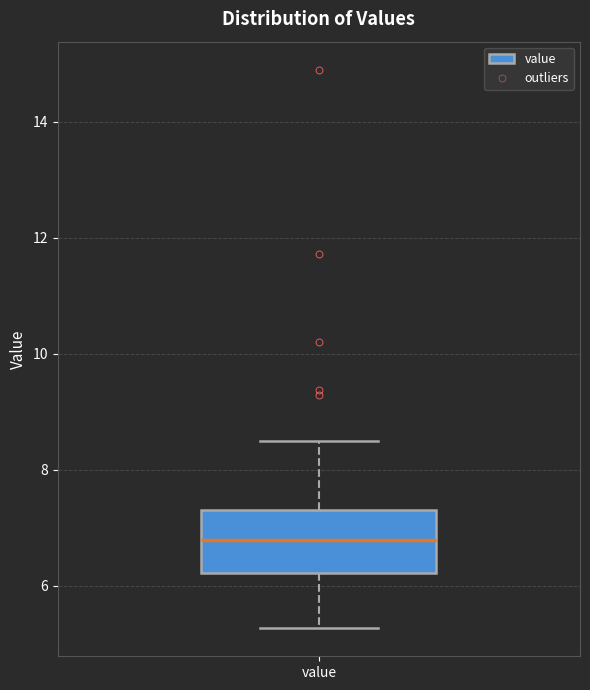

Transcribe this box plot: give where the median line is, the range the box spans, and where the two whiskers end, as read against the y-axis. The values are not printed on the chart, so give them approximately, as read against the axis.

median 6.8, box 6.2 to 7.4, whiskers 5.2 to 8.6